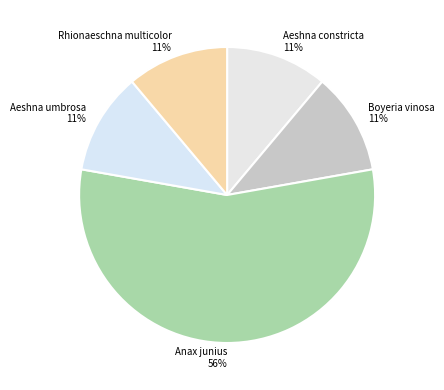

What is the ratio of the value at Rhionaeschna multicolor to the value at Boyeria vinosa?

1.0